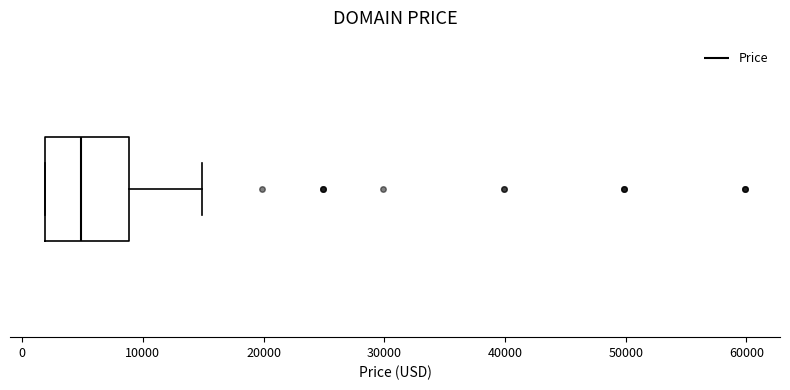

Read this box plot against the x-axis: the position of the median line, the range covered by the box, and the ends of both whiskers. The values are not printed on the chart, so give them approximately, as read against the axis.

median 5000, box 2000 to 9000, whiskers 2000 to 15000